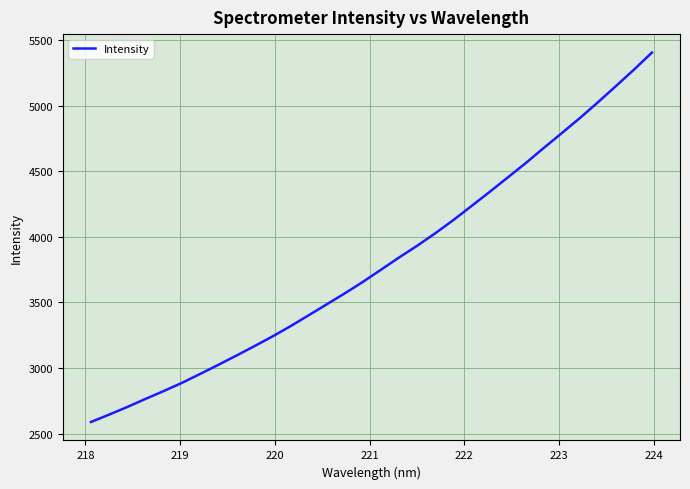

What is the maximum value shown in the chart?

5404.5